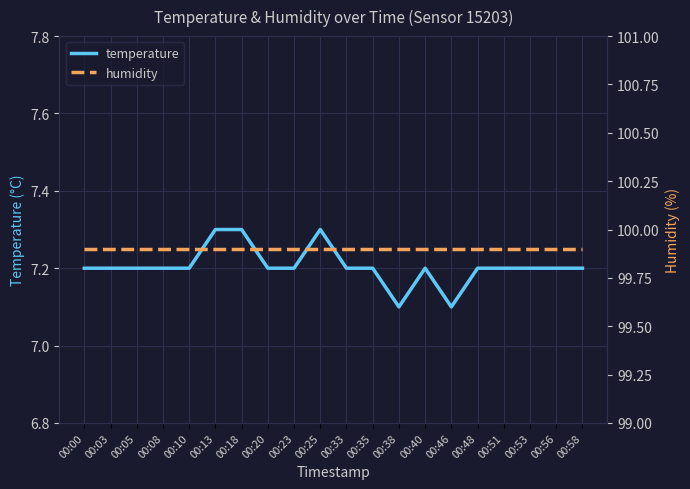

The value of temperature at 00:23 is 7.2. True or false?

True